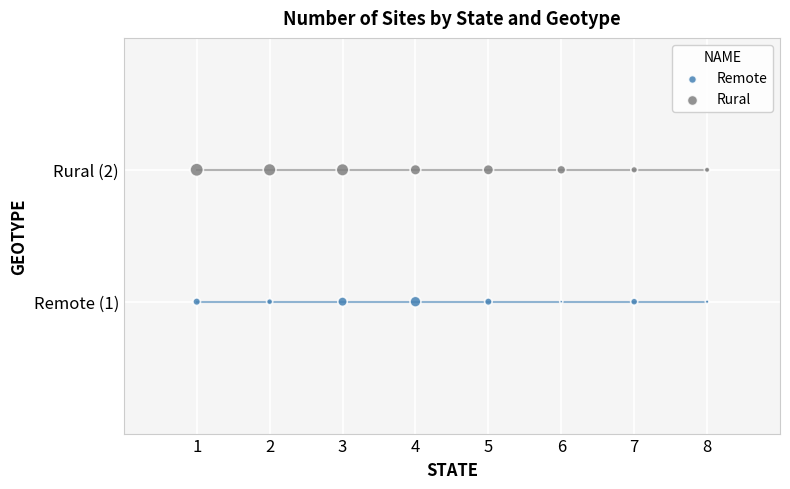

What are all the series names shown in the legend?

Remote, Rural